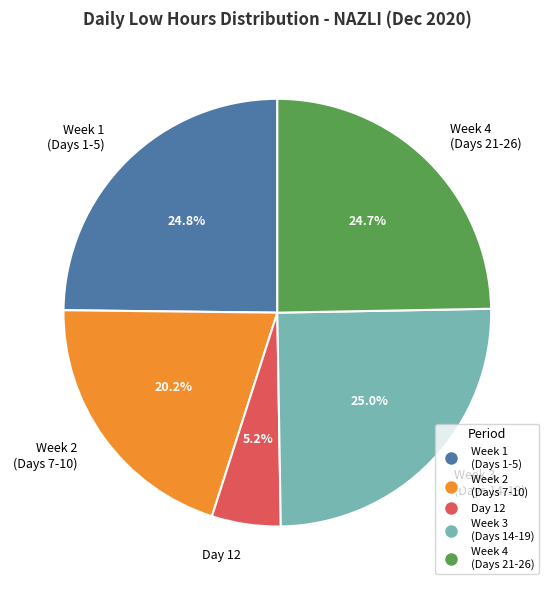

Between Week 3 (Days 14-19) and Week 2 (Days 7-10), which is larger?

Week 3 (Days 14-19)